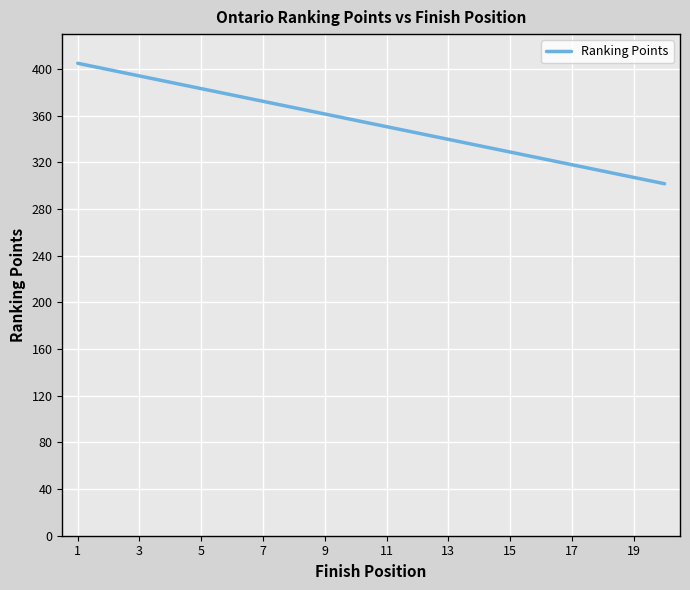

How many lines are shown in the chart?

1